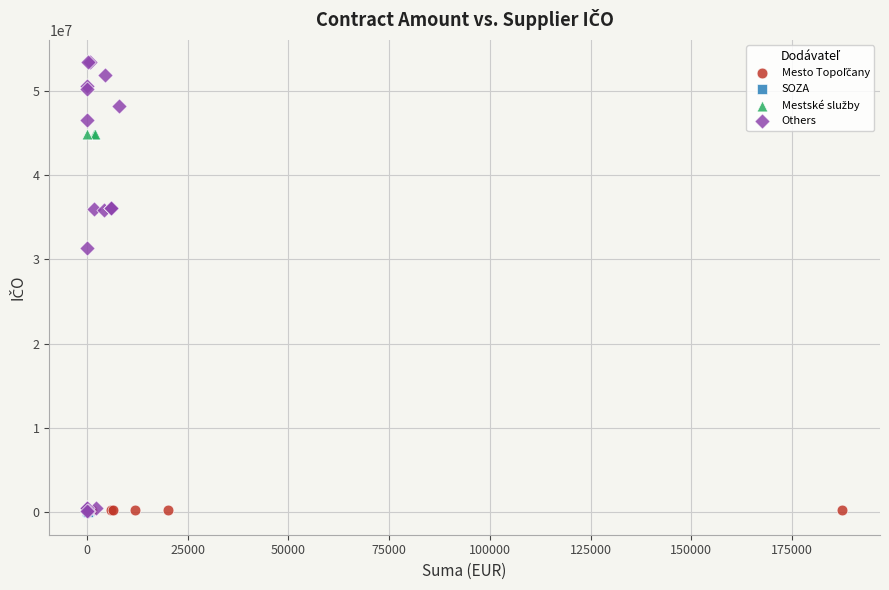

Which series contains the highest Y value?

Others